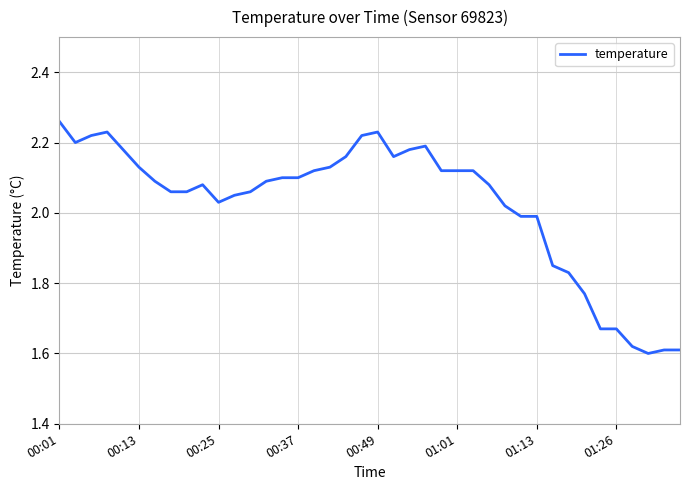

True or false: there are more than 1 points higher than both neighbors.

True